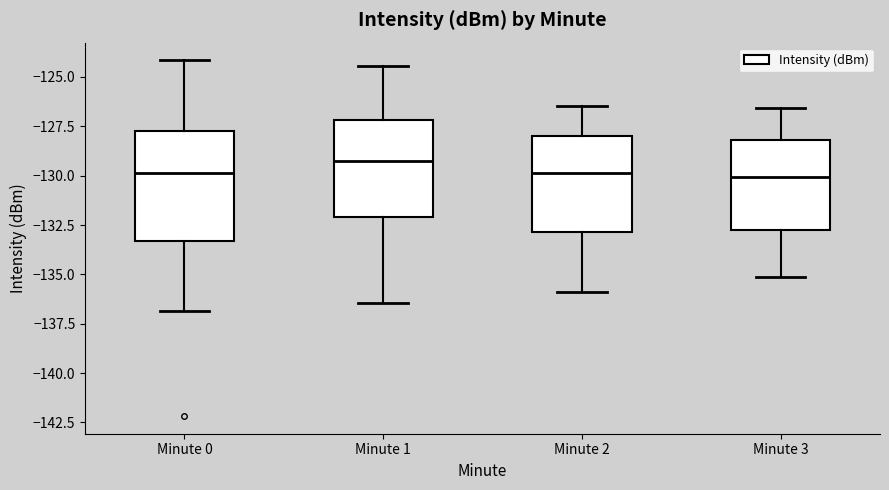

Comparing the boxes themselves (not the whiskers), which one is the tallest?

Minute 0